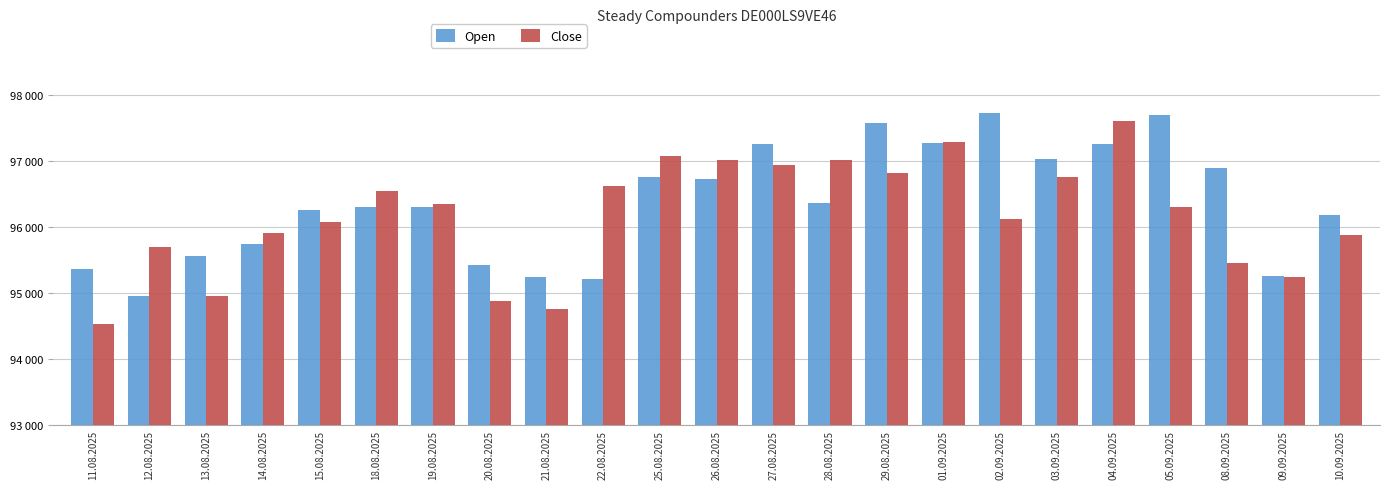

What is the spread (max minus min) of values at 27.08.2025?

321